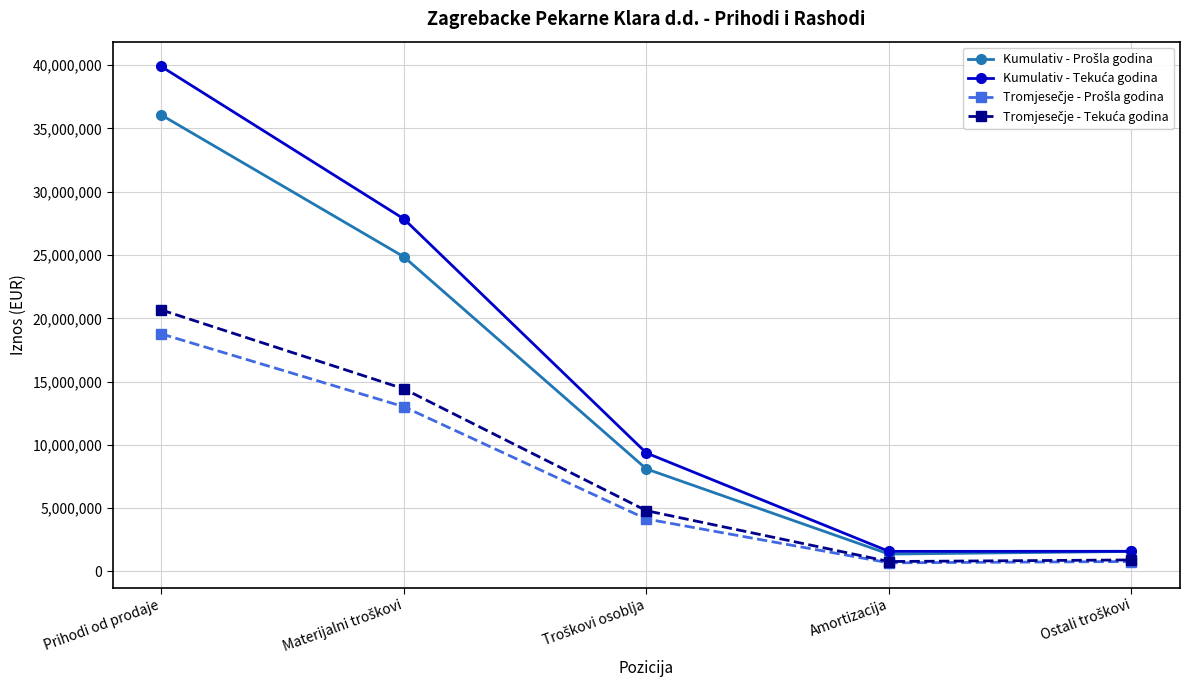

Count the number of data series in this chart.

4